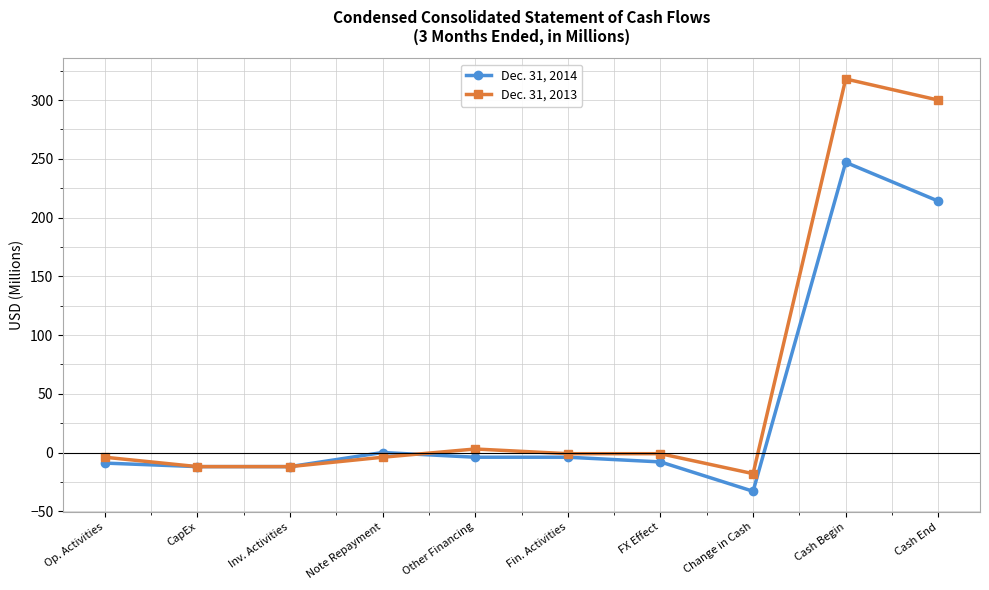

True or false: Dec. 31, 2014 has more than 0 points higher than both neighbors.

True